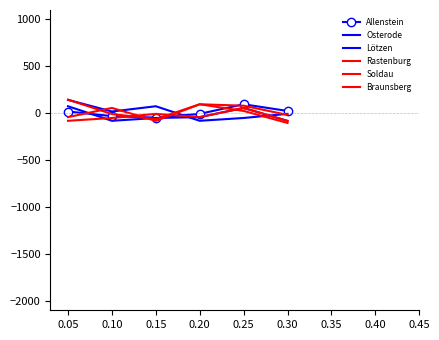

What is the value of the Soldau point at the 1st from the left?

-80.7